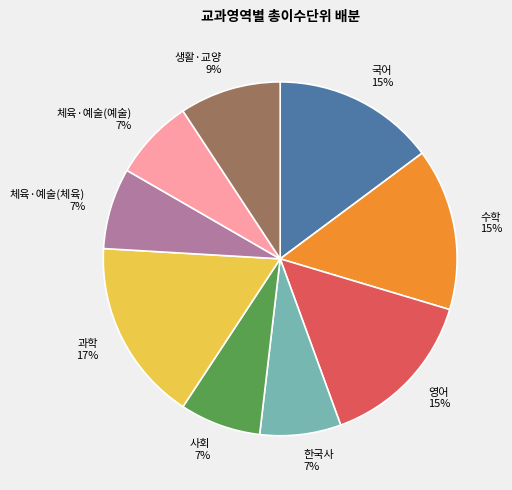

What percentage is the 사회 slice, to the nearest percent?

7%